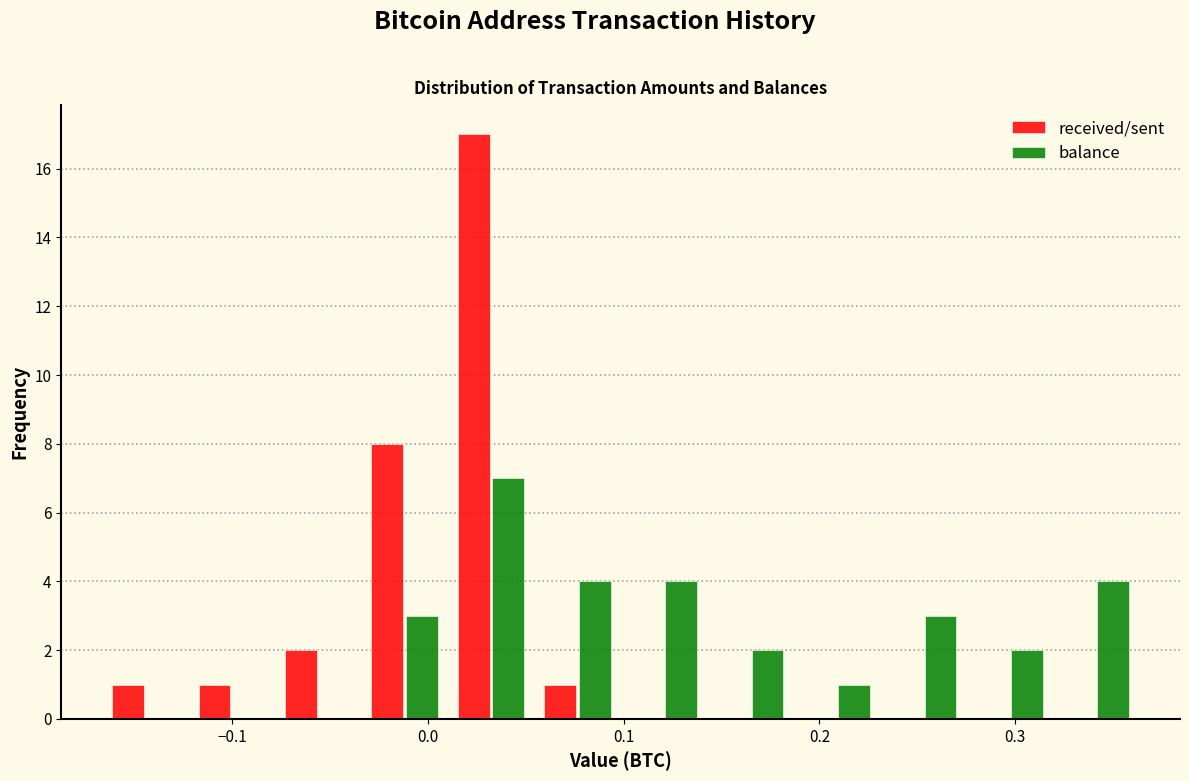

What is the height of the received/sent bar covering -0.08 to -0.03 on the x-axis? Neither the bar edges nor the heights are printed on the chart, so give them approximately, as read against the axes.

2